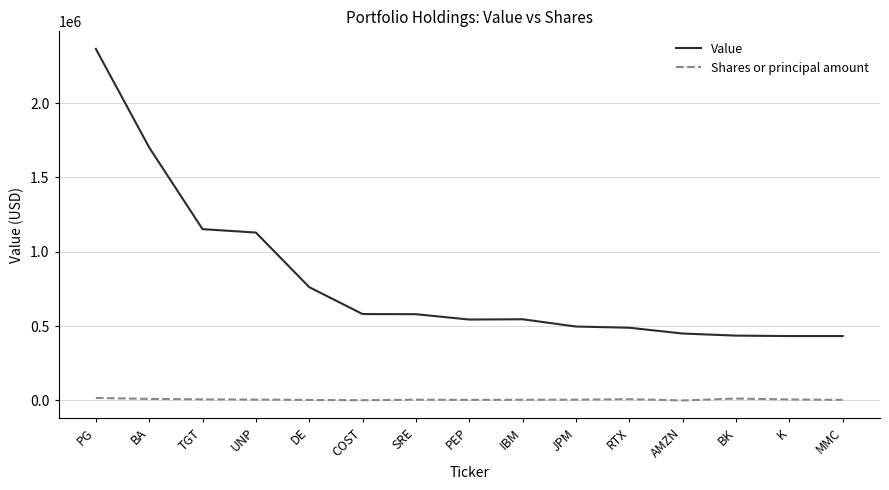

At which category is the sum across all series the highest?

PG